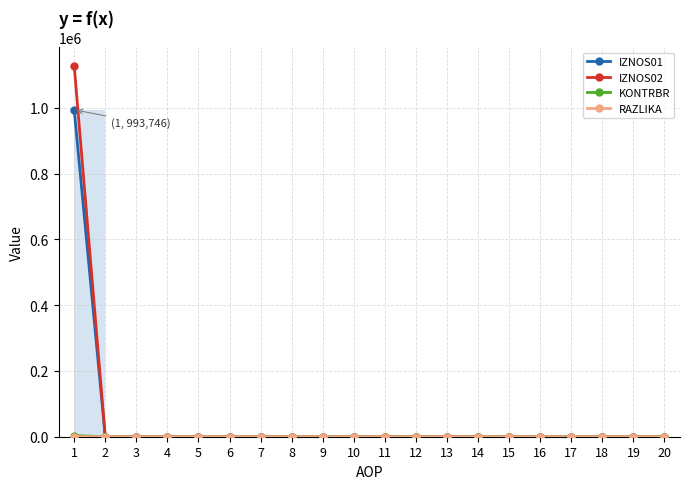

True or false: IZNOS02 and RAZLIKA intersect in this chart.

False